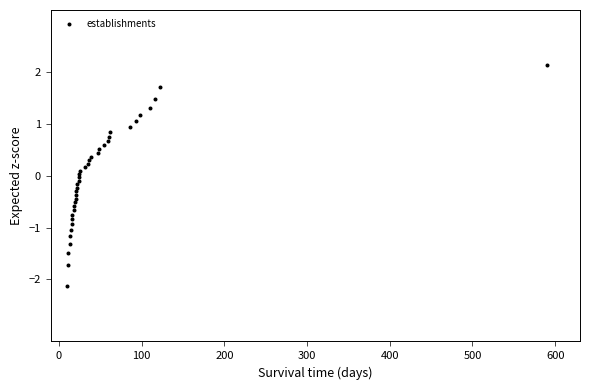

What is the range of X values (max minus min)?

580.0